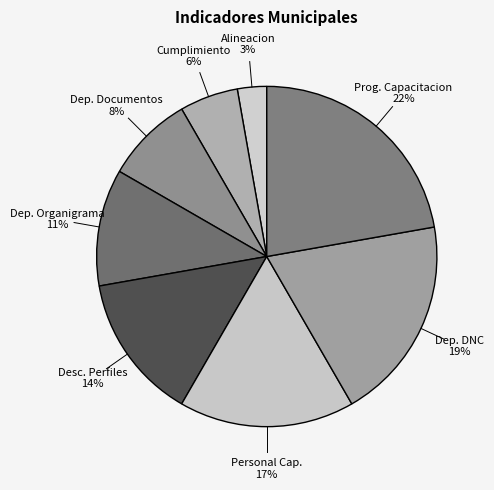

Which slice is the largest?

Prog. Capacitacion